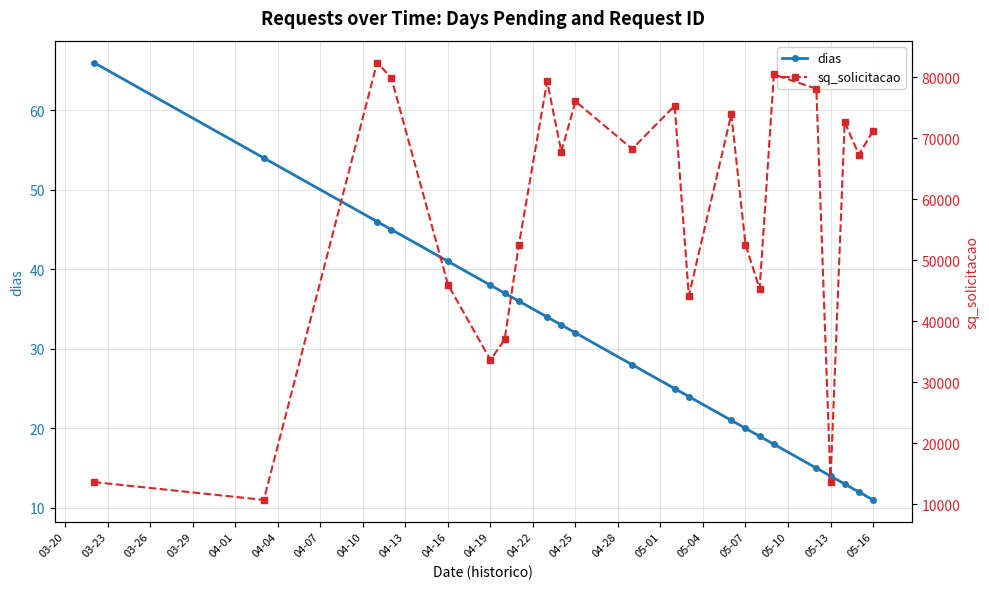

What is the sum of all sq_solicitacao values?

1321433